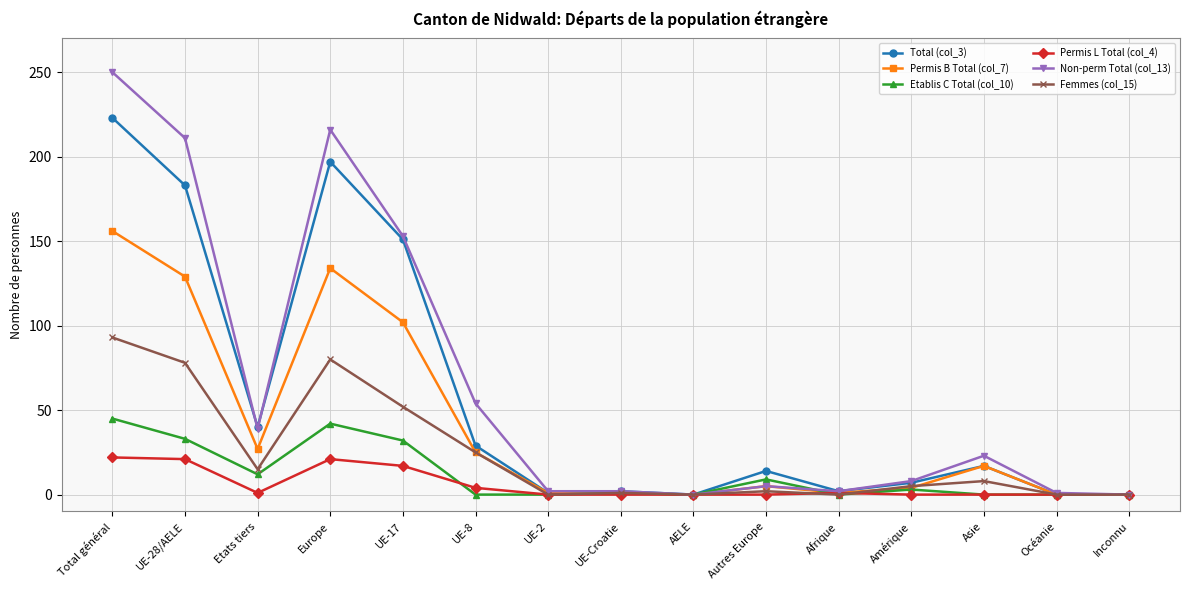

True or false: Total (col_3) has a value of 183 at UE-28/AELE.

True